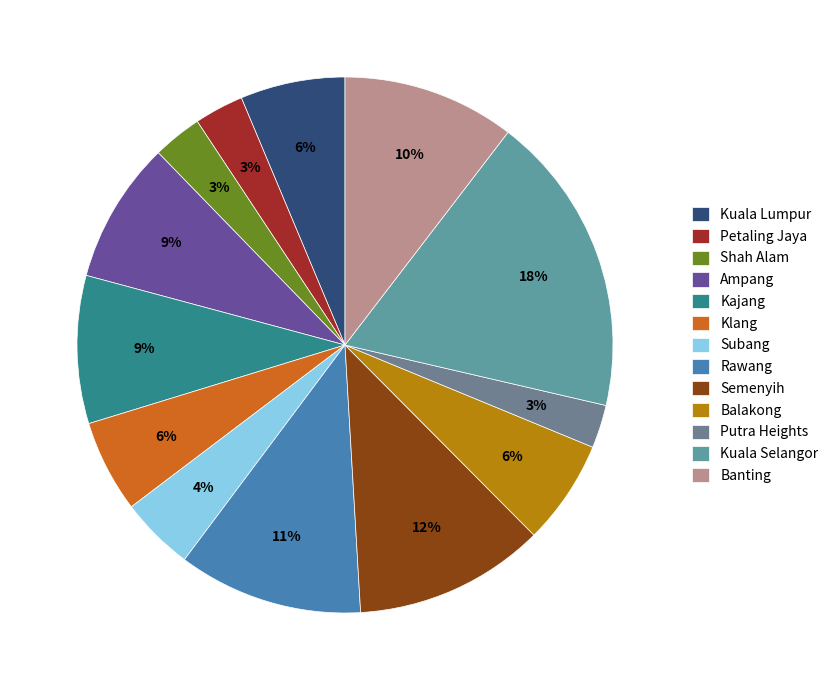

Which slice is the largest?

Kuala Selangor